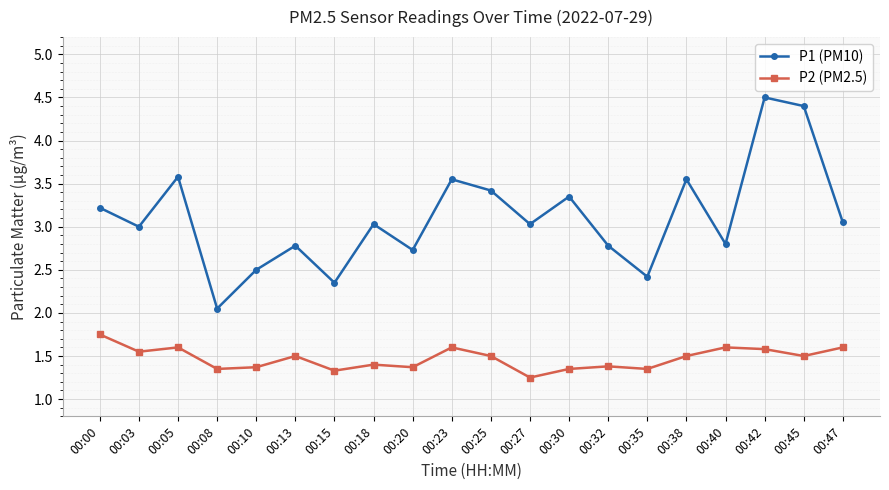

Which series changed the most between 00:08 and 00:32?

P1 (PM10)